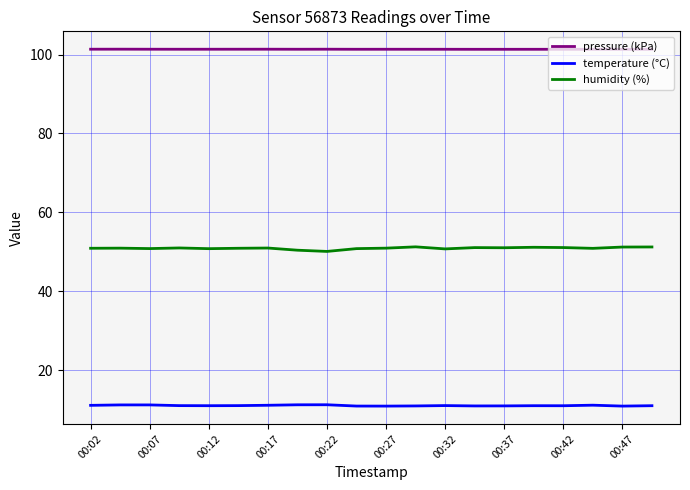

Which series has the largest total across all categories?

pressure (kPa)